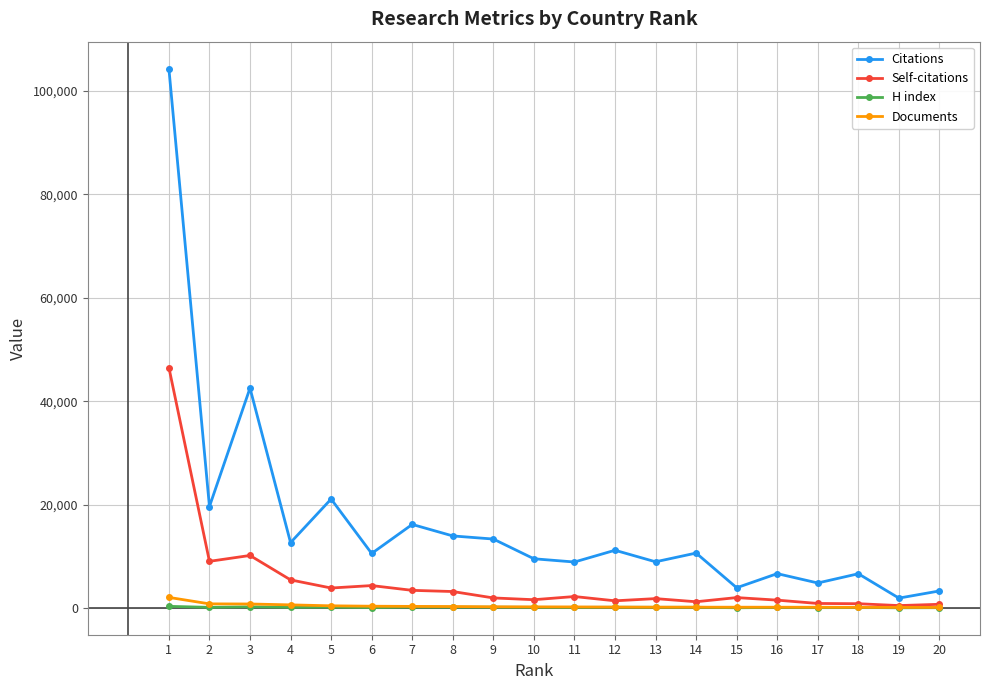

What is the highest value of the Self-citations series?

46509